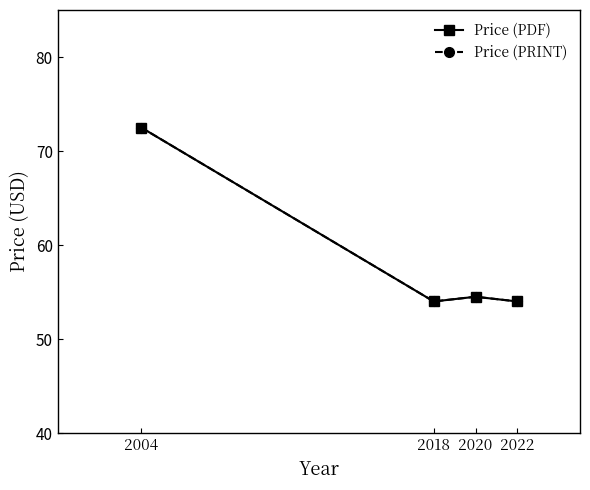

True or false: Price (PDF) and Price (PRINT) cross at least once.

False